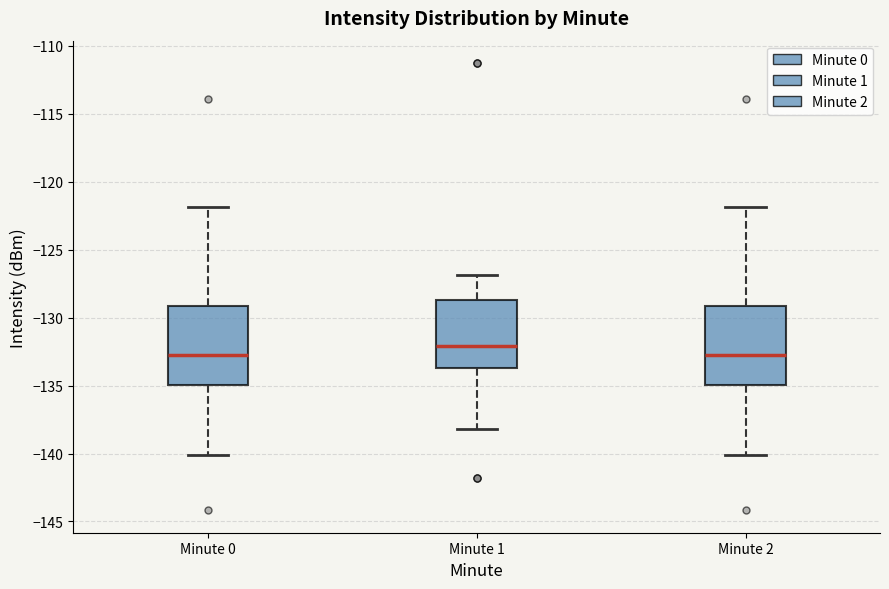

Which box has the highest median line?

Minute 1